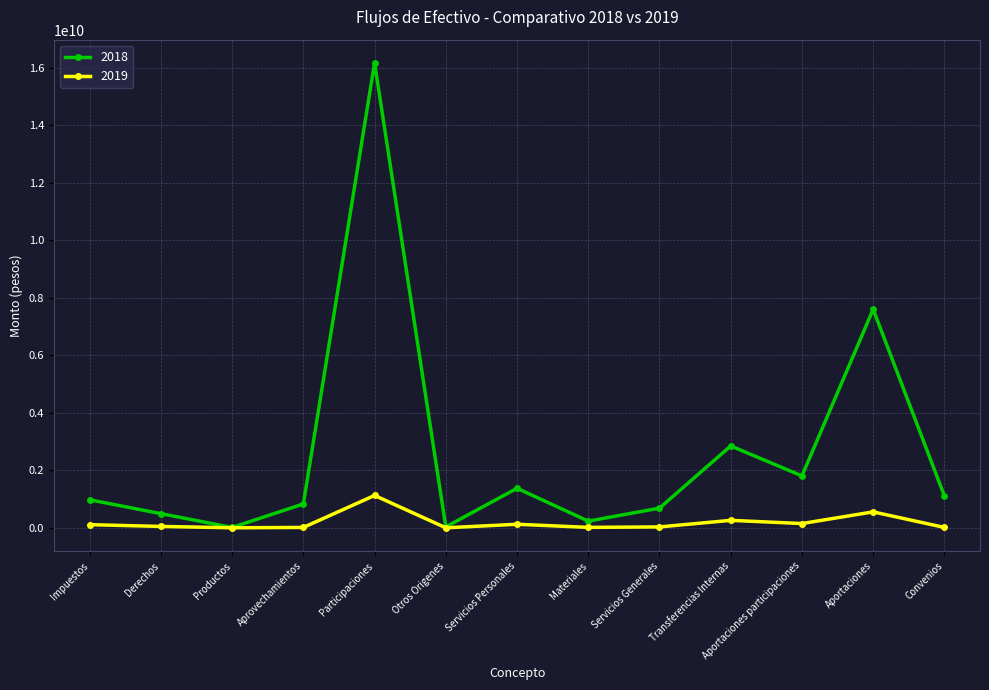

What are all the series names shown in the legend?

2018, 2019